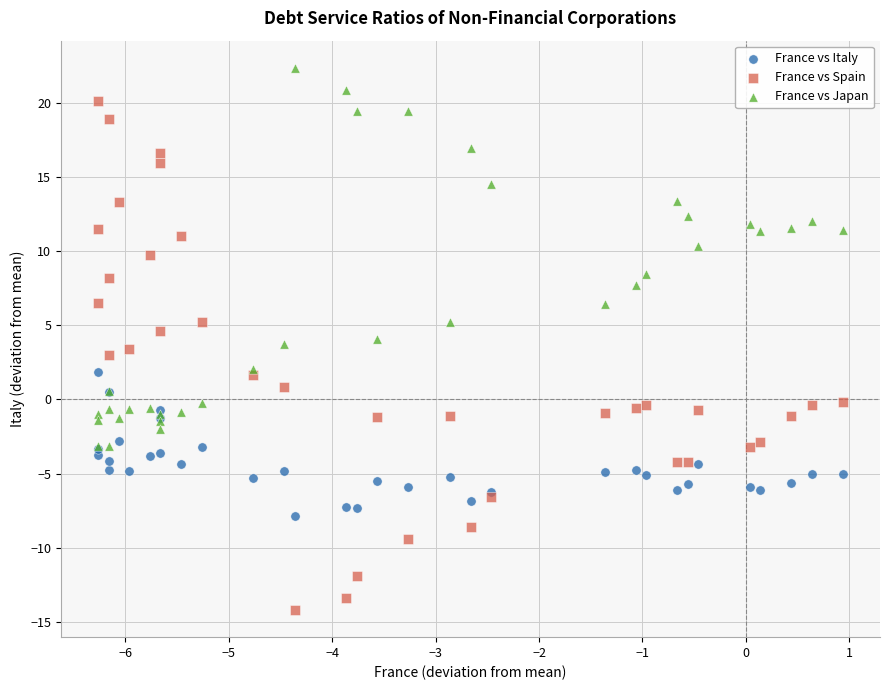

What are all the series names shown in the legend?

France vs Italy, France vs Spain, France vs Japan